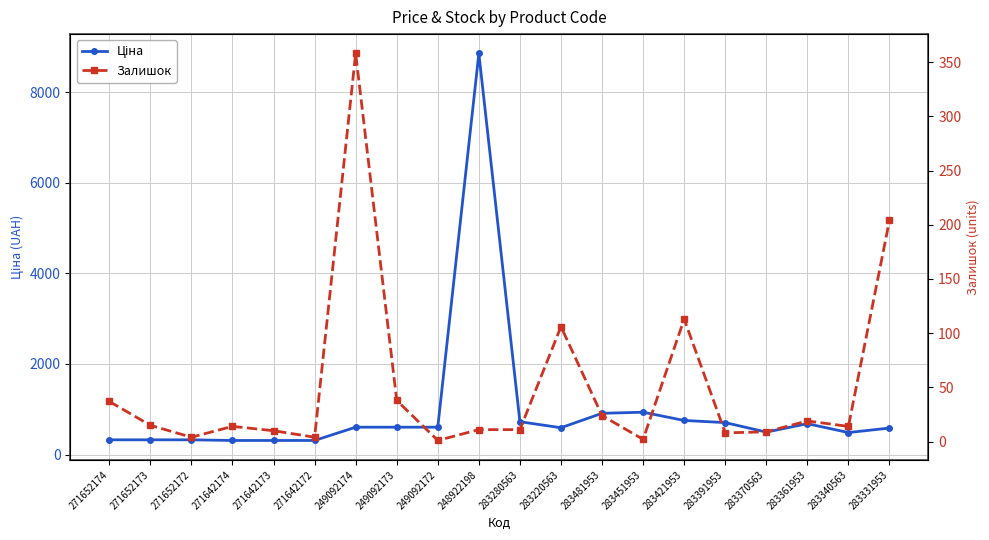

What is the maximum value shown in the chart?

8856.7